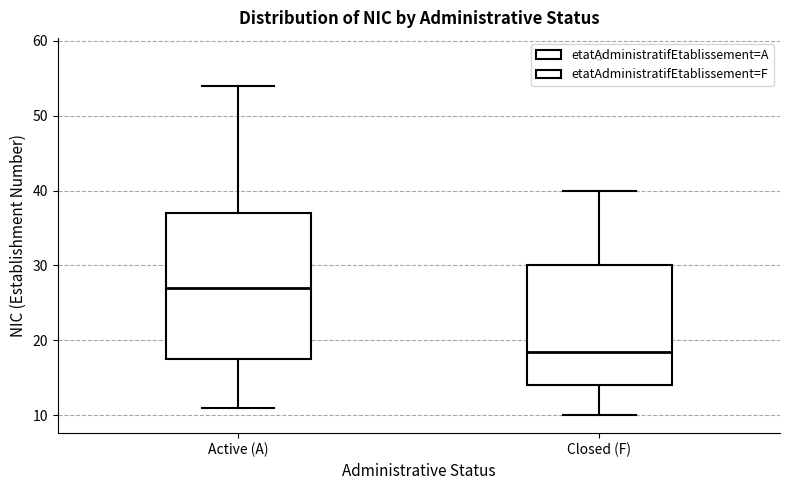

Comparing the boxes themselves (not the whiskers), which one is the tallest?

Active (A)